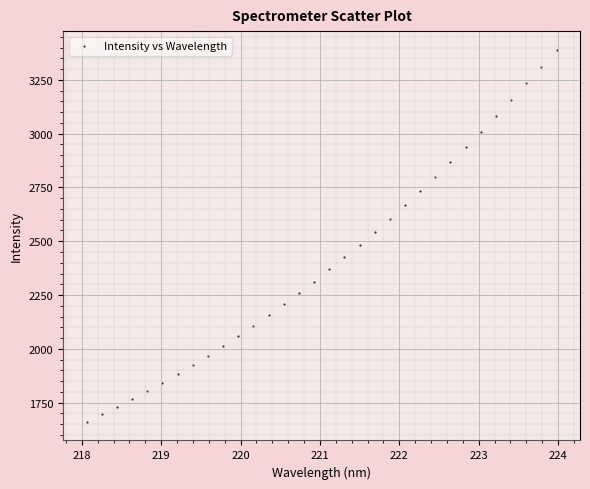

What is the range of X values (max minus min)?

5.9